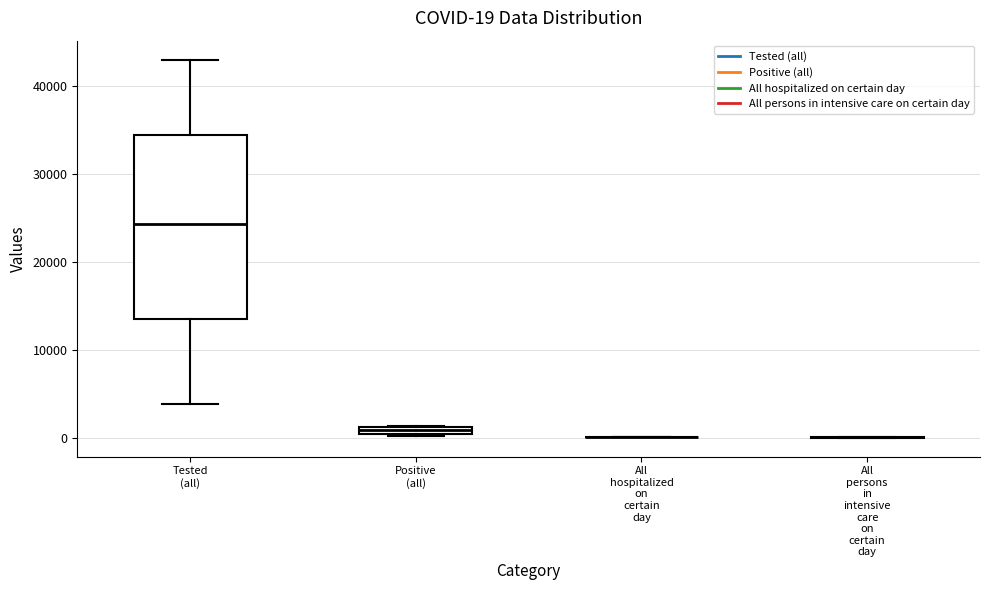

Which box is the tallest, from its lower edge to its upper edge?

Tested (all)